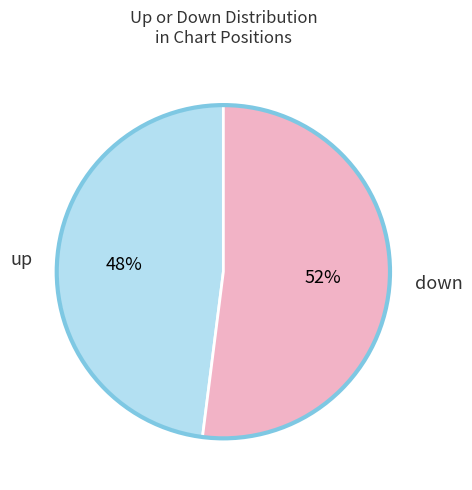

What percentage is the down slice, to the nearest percent?

52%